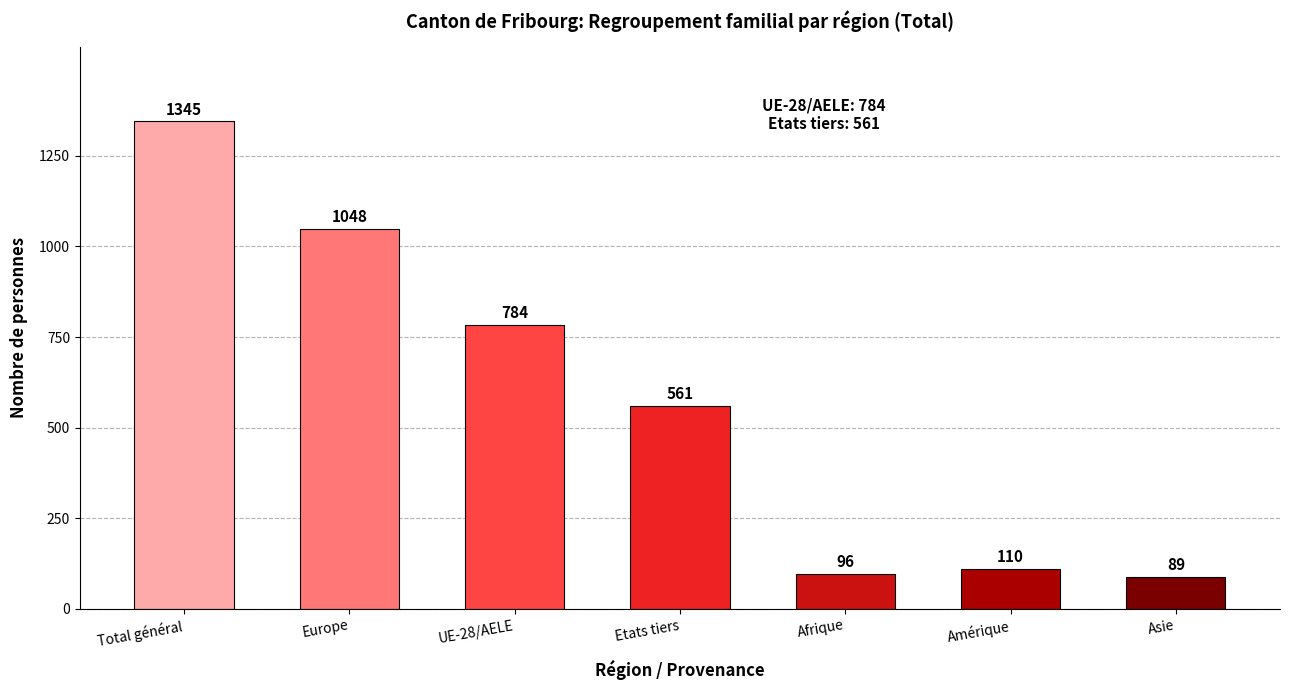

Are the bars horizontal?

No